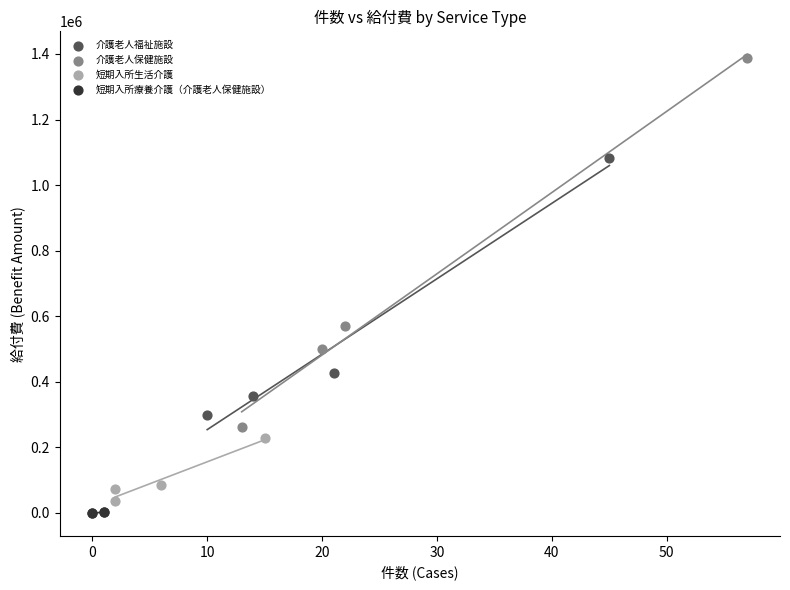

Which series has the widest spread of Y values?

介護老人保健施設